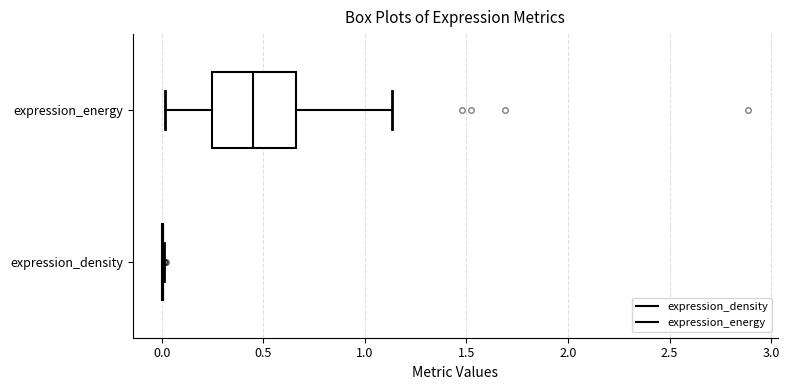

Reading bottom to top, transcribe this box plot: for each box, give where its median line is, the range the box spans, and where its two whiskers end, as read against the x-axis. The values are not printed on the chart, so give them approximately, as read against the axis.

expression_density: box collapsed to a line at 0.00, whiskers 0.00 to 0.00
expression_energy: median 0.45, box 0.25 to 0.65, whiskers 0.00 to 1.15